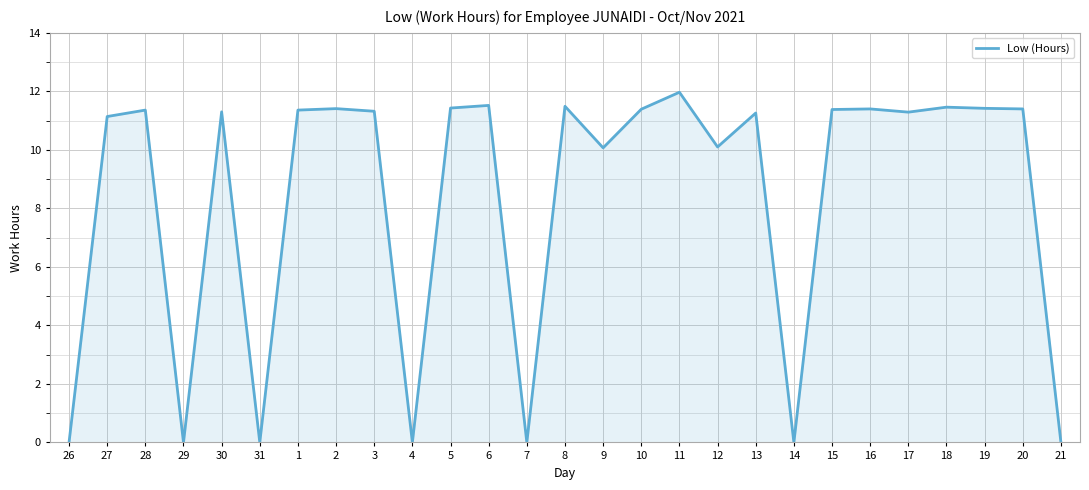

Does the chart have visible grid lines?

Yes